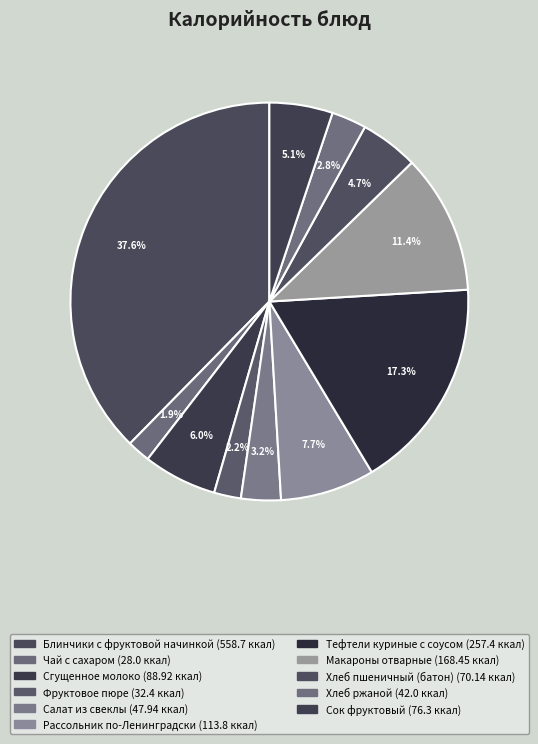

How many slices are in this pie chart?

11